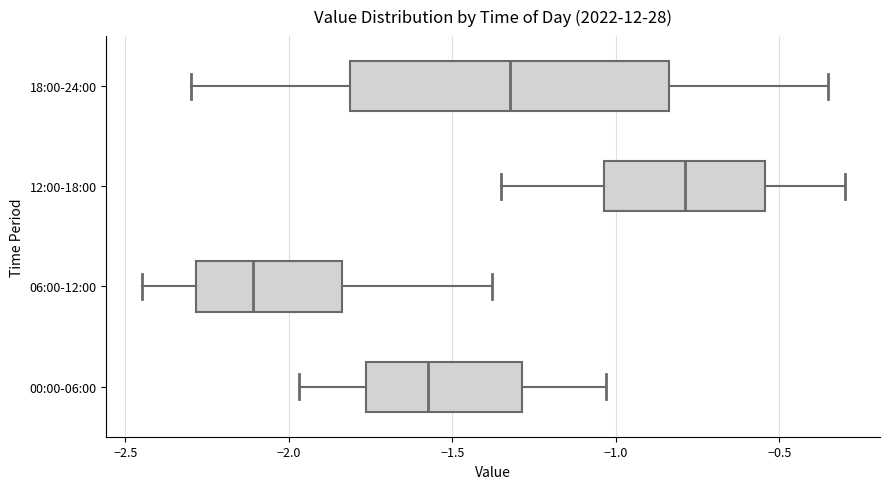

Which box is the widest, from its left edge to its right edge?

18:00-24:00